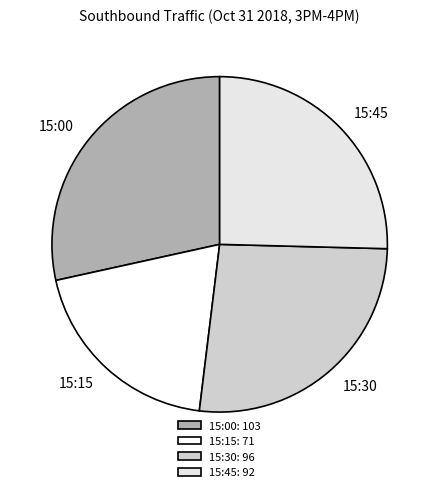

Does any single category account for the majority?

No